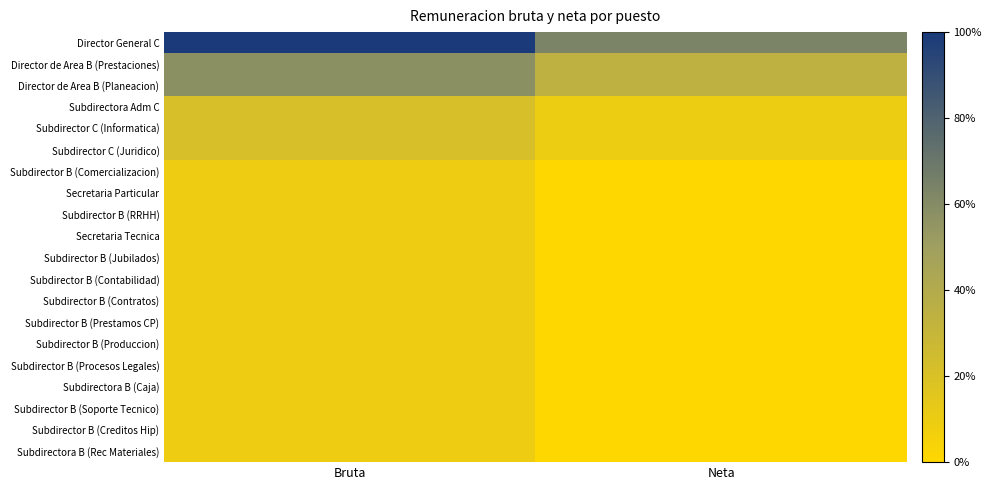

Reading left to right, what are all the values shown in this chart?

Director General C: Bruta=1.0	Neta=0.6
Director de Area B (Prestaciones): Bruta=0.6	Neta=0.3
Director de Area B (Planeacion): Bruta=0.6	Neta=0.3
Subdirectora Adm C: Bruta=0.2	Neta=0.1
Subdirector C (Informatica): Bruta=0.2	Neta=0.1
Subdirector C (Juridico): Bruta=0.2	Neta=0.1
Subdirector B (Comercializacion): Bruta=0.1	Neta=0.0
Secretaria Particular: Bruta=0.1	Neta=0.0
Subdirector B (RRHH): Bruta=0.1	Neta=0.0
Secretaria Tecnica: Bruta=0.1	Neta=0.0
Subdirector B (Jubilados): Bruta=0.1	Neta=0.0
Subdirector B (Contabilidad): Bruta=0.1	Neta=0.0
Subdirector B (Contratos): Bruta=0.1	Neta=0.0
Subdirector B (Prestamos CP): Bruta=0.1	Neta=0.0
Subdirector B (Produccion): Bruta=0.1	Neta=0.0
Subdirector B (Procesos Legales): Bruta=0.1	Neta=0.0
Subdirectora B (Caja): Bruta=0.1	Neta=0.0
Subdirector B (Soporte Tecnico): Bruta=0.1	Neta=0.0
Subdirector B (Creditos Hip): Bruta=0.1	Neta=0.0
Subdirectora B (Rec Materiales): Bruta=0.1	Neta=0.0